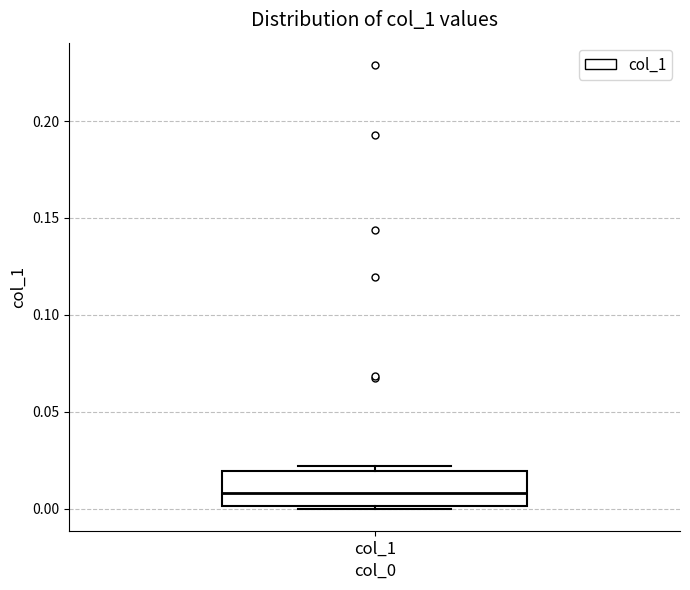

Transcribe this box plot: give where the median line is, the range the box spans, and where the two whiskers end, as read against the y-axis. The values are not printed on the chart, so give them approximately, as read against the axis.

median 0.01, box 0.00 to 0.02, whiskers 0.00 to 0.02 (just above the box's upper edge)